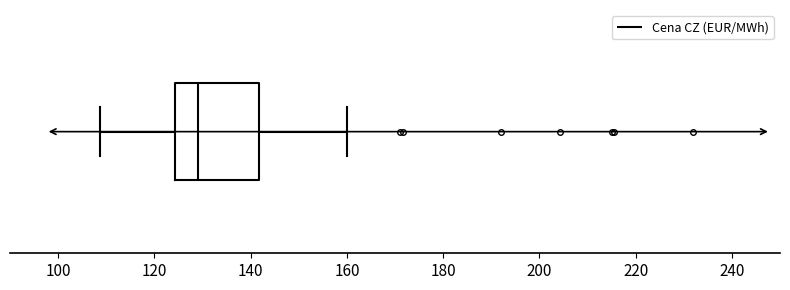

Transcribe this box plot: give where the median line is, the range the box spans, and where the two whiskers end, as read against the x-axis. The values are not printed on the chart, so give them approximately, as read against the axis.

median 130, box 124 to 142, whiskers 108 to 160